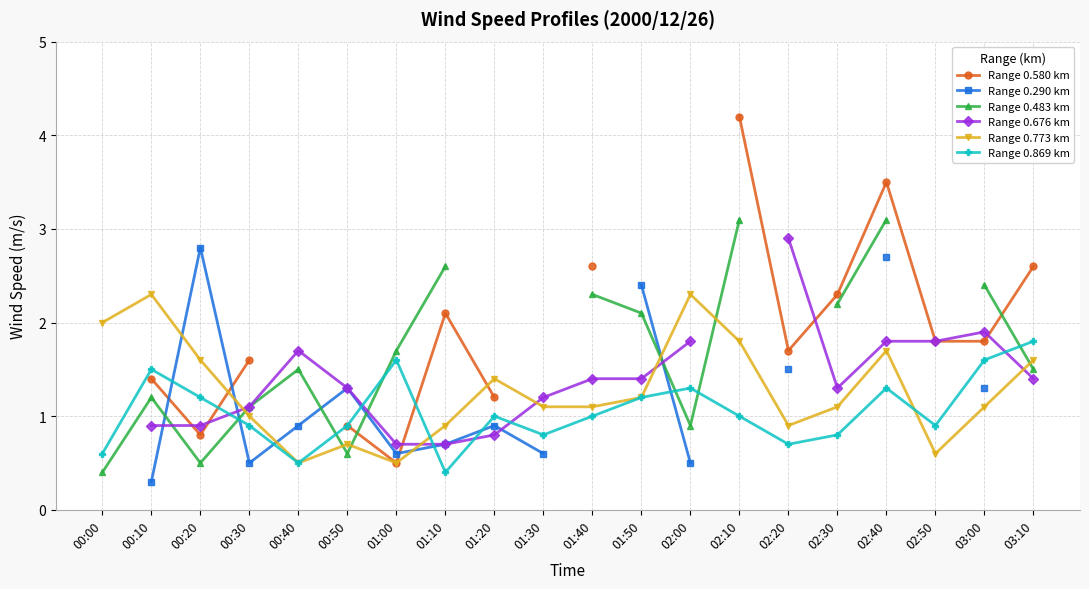

Where is the first local minimum for Range 0.773 km?

00:40